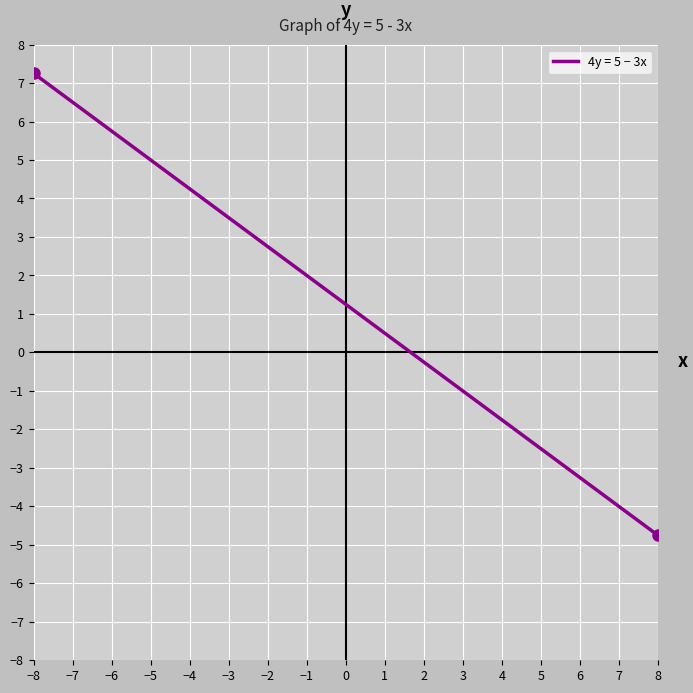

True or false: the data has more than 0 interior local peaks.

False